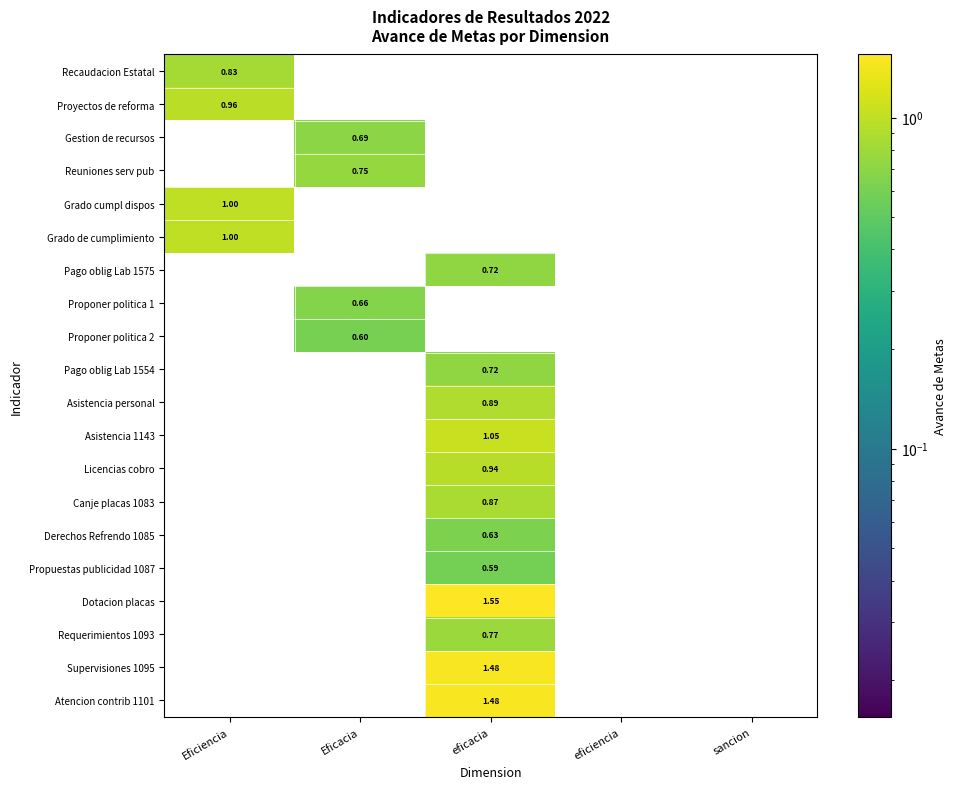

Is it true that Dotacion placas equals 2.2 at eficacia?

False